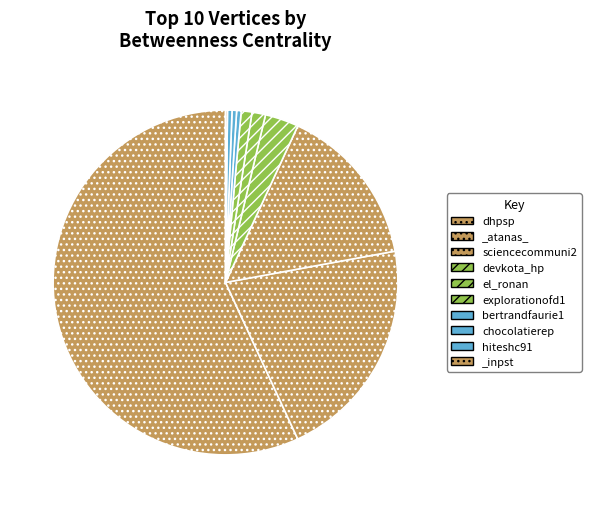

To the nearest percent, what portion does explorationofd1 represent?

1%